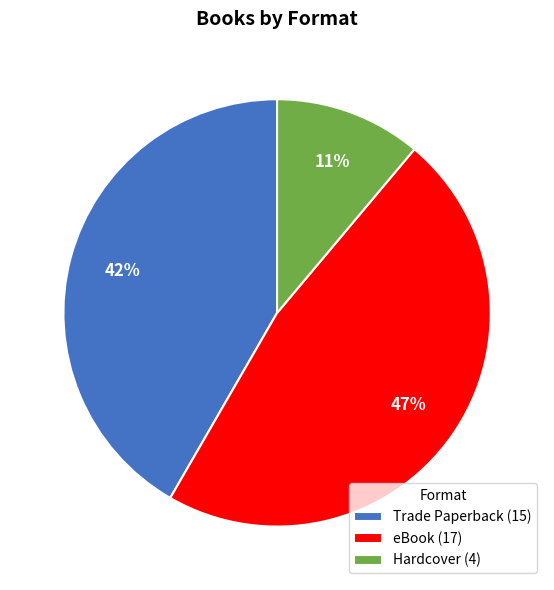

The Trade Paperback slice represents 42% of the pie. True or false?

True